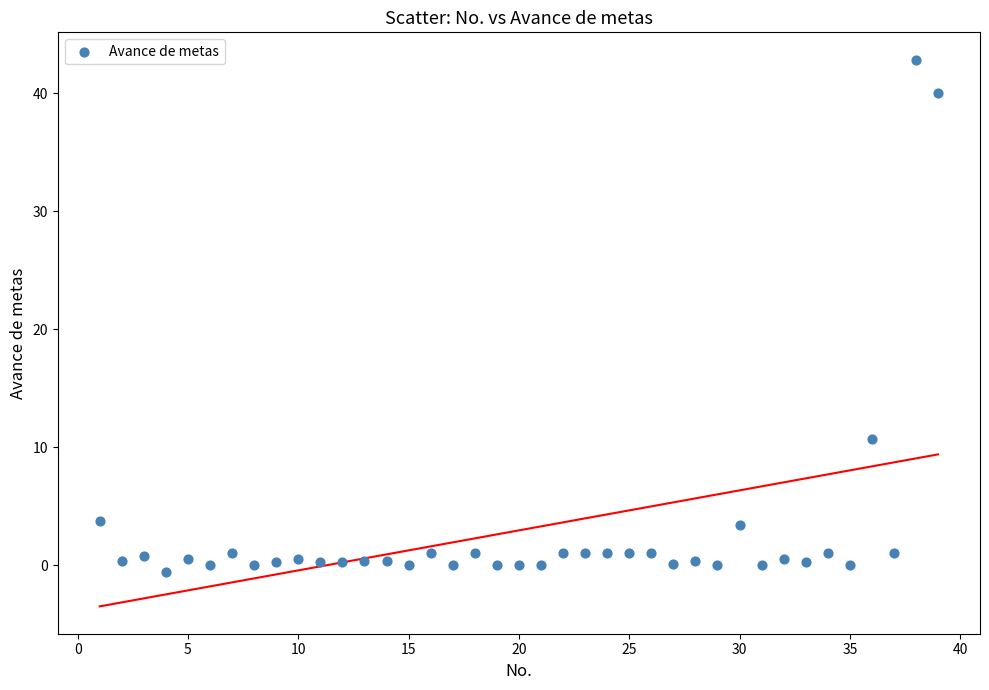

What Y value in the scatter plot is closest to 21?

10.7